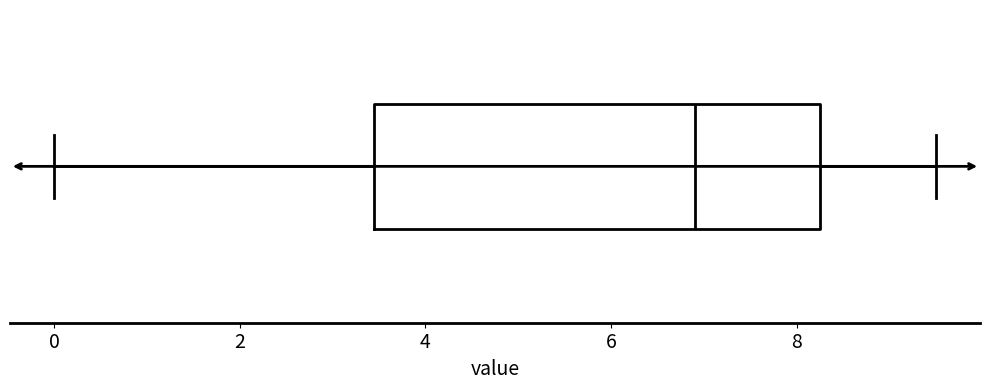

Read this box plot against the x-axis: the position of the median line, the range covered by the box, and the ends of both whiskers. The values are not printed on the chart, so give them approximately, as read against the axis.

median 7.0, box 3.4 to 8.2, whiskers 0.0 to 9.6